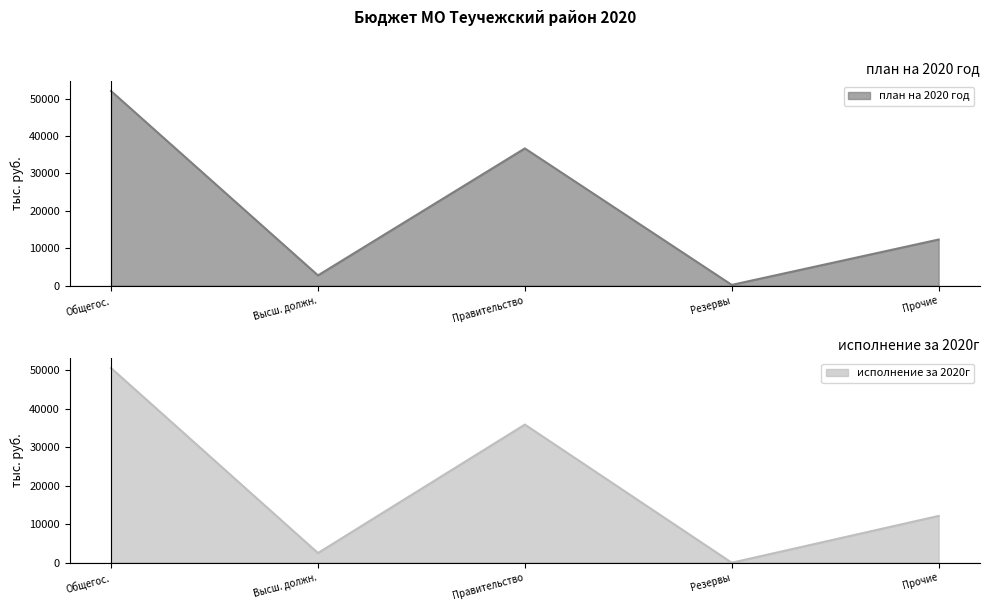

List the labels in order of план на 2020 год value, largest first.

Общегос., Правительство, Прочие, Высш. должн., Резервы